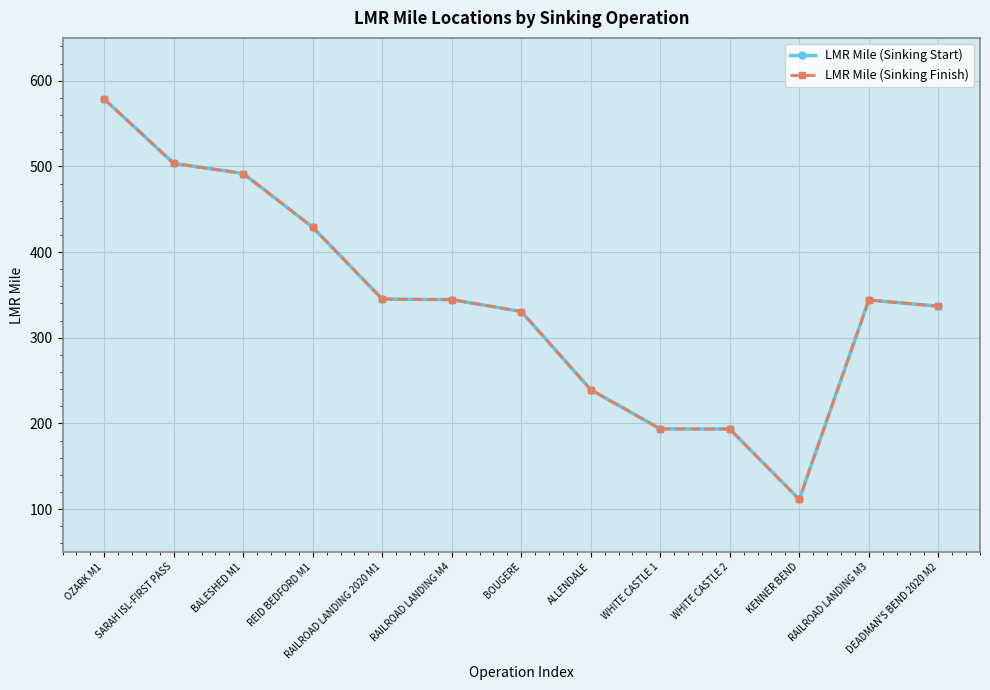

At which label does LMR Mile (Sinking Start) reach its minimum?

KENNER BEND